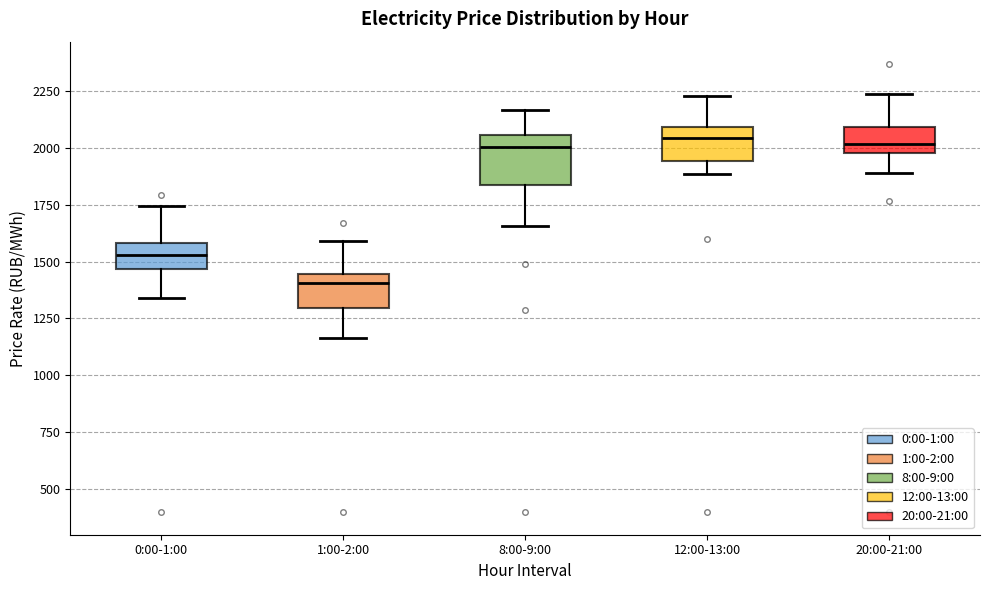

Where is the upper edge of the box for 20:00-21:00 on the y-axis? The values are not printed on the chart, so give them approximately, as read against the axis.

2100